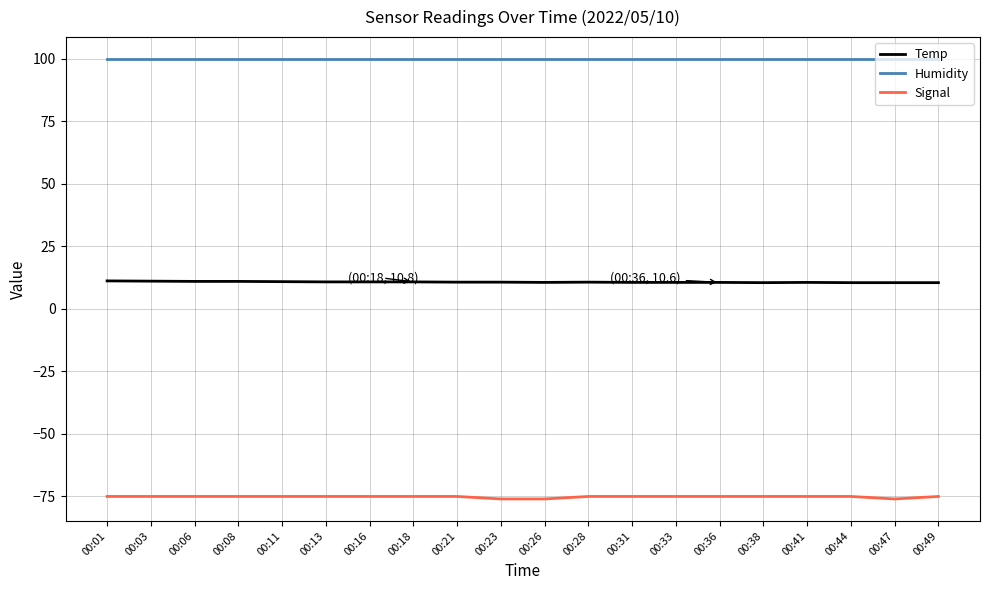

The Temp series shows 10.5 at 00:49. True or false?

True